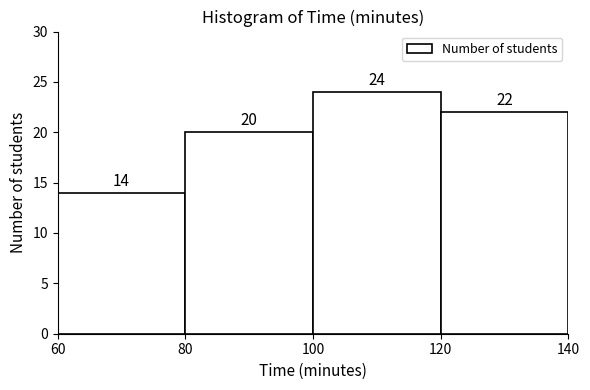

Over which range of the x-axis is the bar tallest?

100 to 120